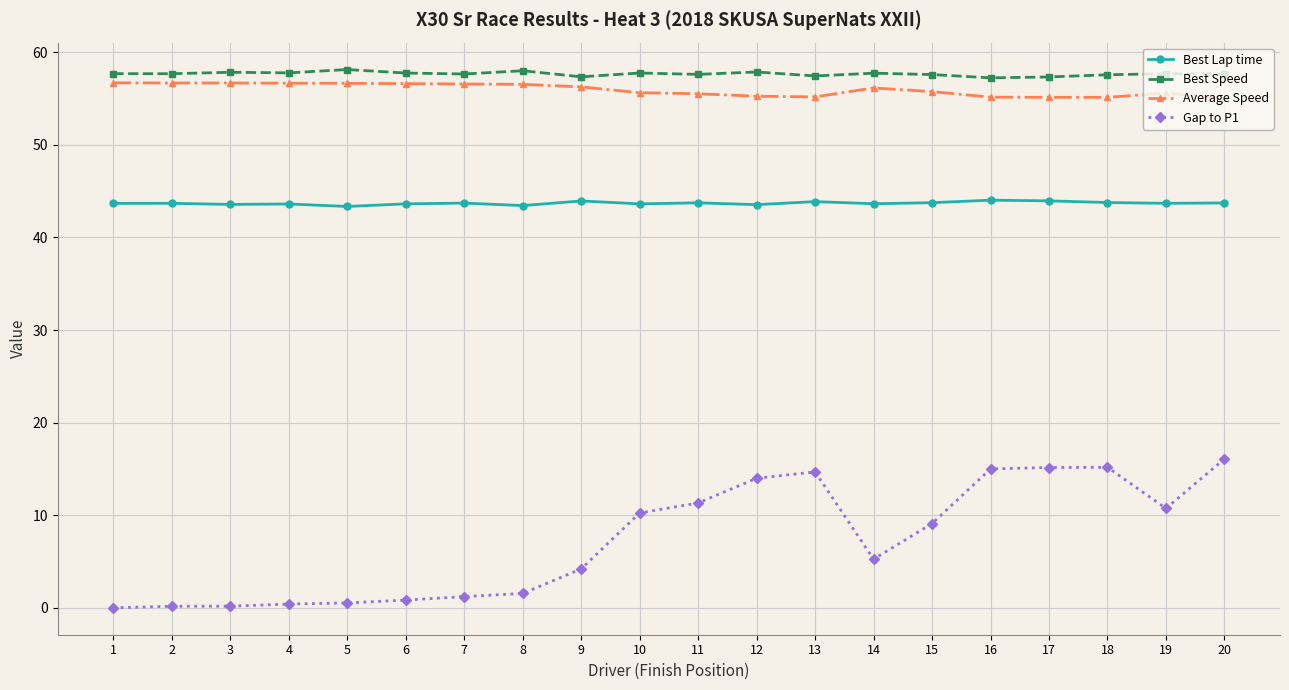

The Best Lap time series shows 73.7 at 13. True or false?

False